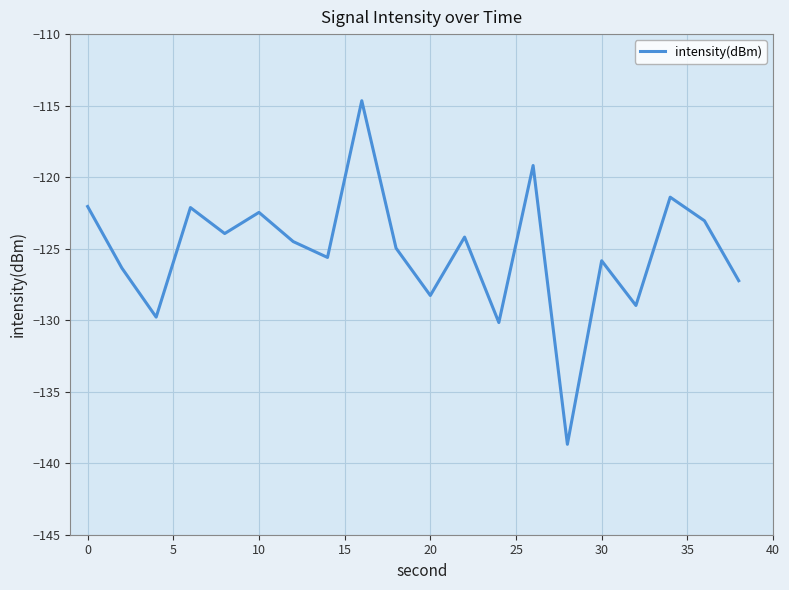

What is the difference between the second highest and minimum values?

19.5